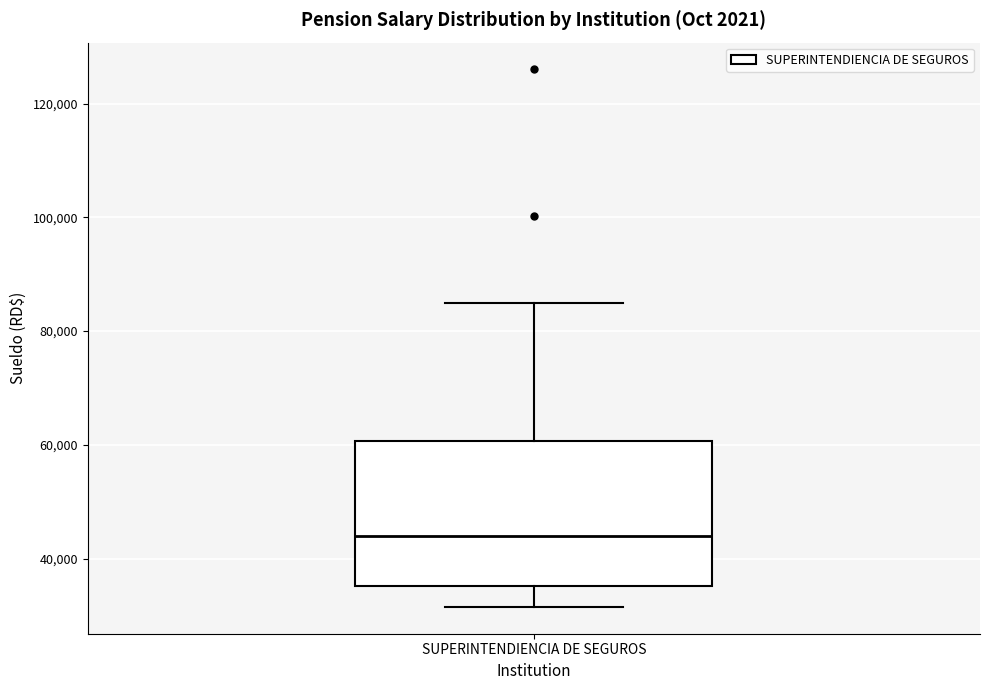

Read this box plot against the y-axis: the position of the median line, the range covered by the box, and the ends of both whiskers. The values are not printed on the chart, so give them approximately, as read against the axis.

median 44000, box 36000 to 60000, whiskers 32000 to 86000